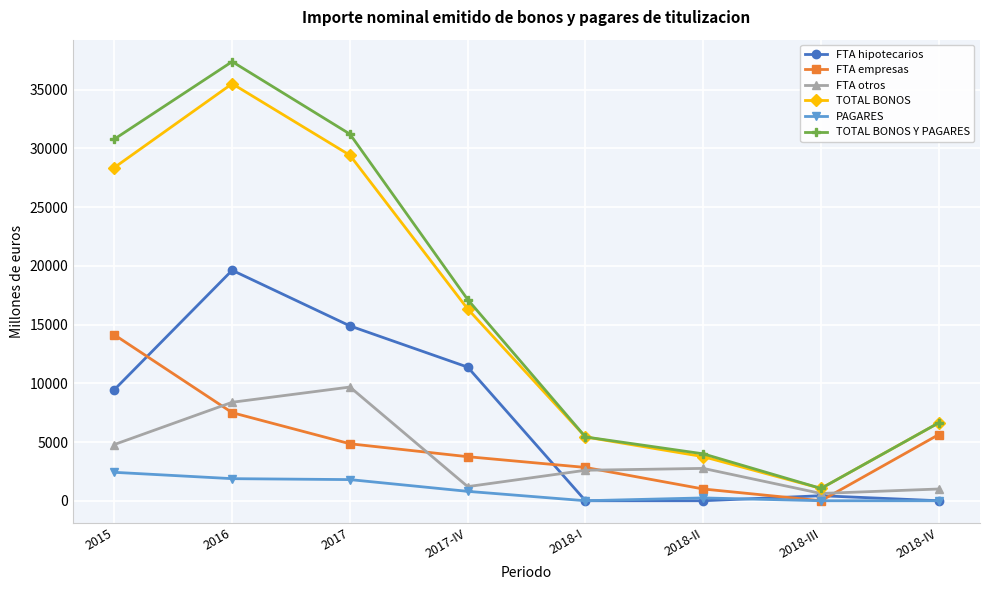

Is the value of FTA hipotecarios at 2018-I greater than the value of FTA otros at 2017?

No